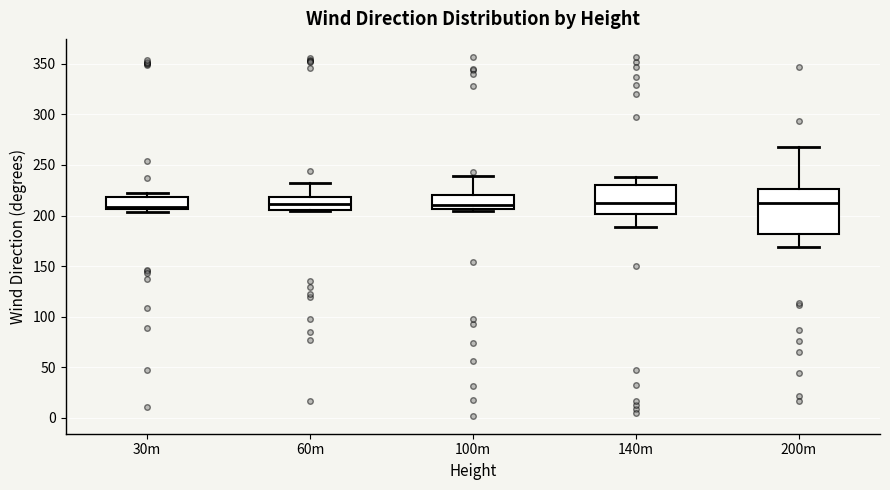

Reading left to right, read every box against the y-axis: the position of its median line, the range the box covers, and the ends of its whiskers. The values are not printed on the chart, so give them approximately, as read against the axis.

30m: median 210, box 205 to 220, whiskers 205 (just below the box's lower edge) to 220 (just above the box's upper edge)
60m: median 210, box 205 to 220, whiskers 205 to 230
100m: median 210, box 205 to 220, whiskers 205 (just below the box's lower edge) to 240
140m: median 210, box 200 to 230, whiskers 190 to 240
200m: median 210, box 180 to 225, whiskers 170 to 265